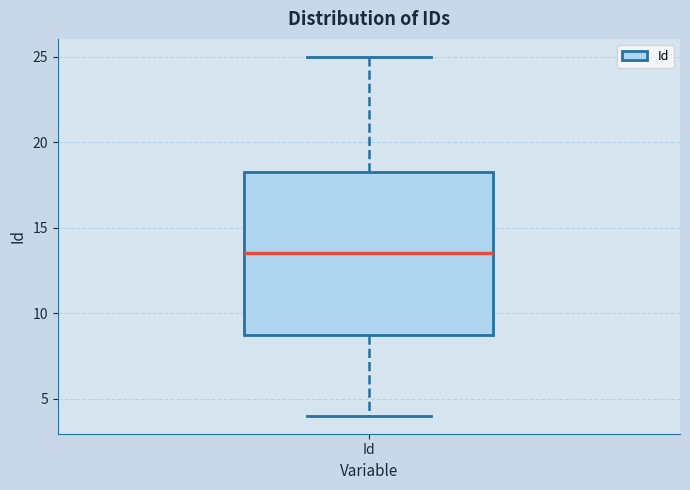

Transcribe this box plot: give where the median line is, the range the box spans, and where the two whiskers end, as read against the y-axis. The values are not printed on the chart, so give them approximately, as read against the axis.

median 13.5, box 9.0 to 18.5, whiskers 4.0 to 25.0